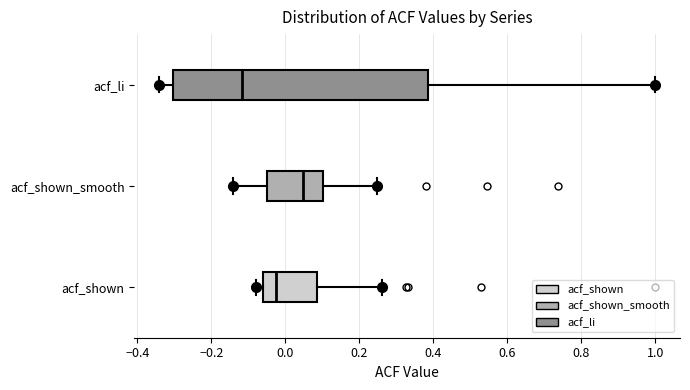

Comparing the boxes themselves (not the whiskers), which one is the widest?

acf_li